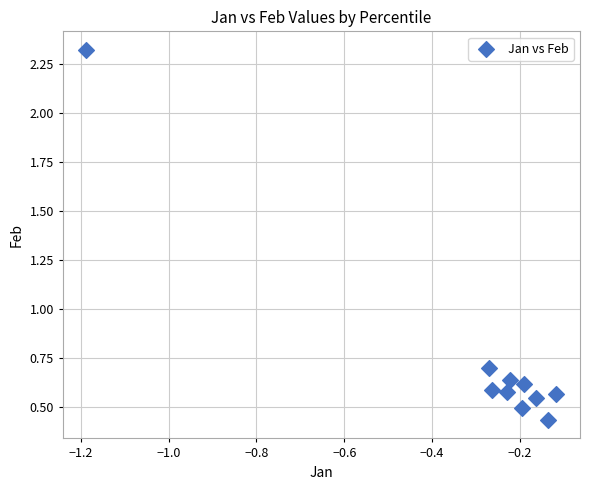

What Y value in the scatter plot is closest to 1?

0.7